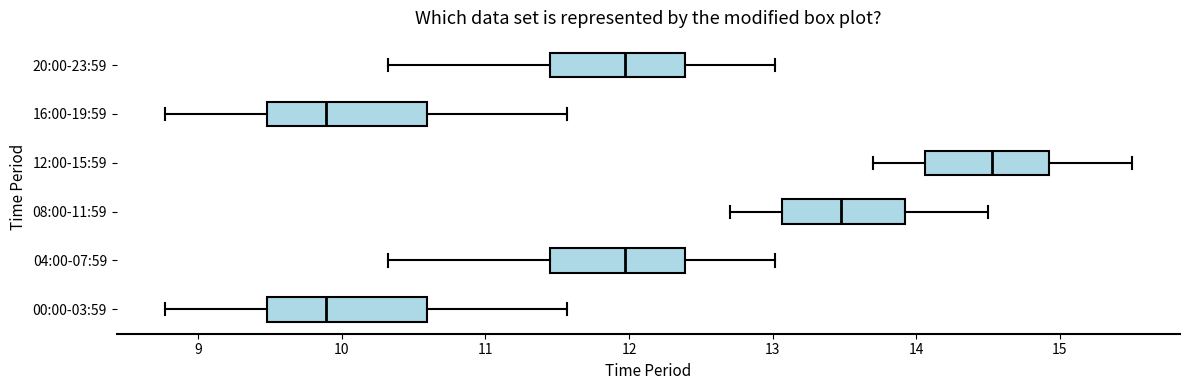

Reading bottom to top, transcribe this box plot: for each box, give where its median line is, the range the box spans, and where its two whiskers end, as read against the x-axis. The values are not printed on the chart, so give them approximately, as read against the axis.

00:00-03:59: median 9.9, box 9.5 to 10.6, whiskers 8.8 to 11.6
04:00-07:59: median 12.0, box 11.5 to 12.4, whiskers 10.3 to 13.0
08:00-11:59: median 13.5, box 13.1 to 13.9, whiskers 12.7 to 14.5
12:00-15:59: median 14.5, box 14.1 to 14.9, whiskers 13.7 to 15.5
16:00-19:59: median 9.9, box 9.5 to 10.6, whiskers 8.8 to 11.6
20:00-23:59: median 12.0, box 11.5 to 12.4, whiskers 10.3 to 13.0